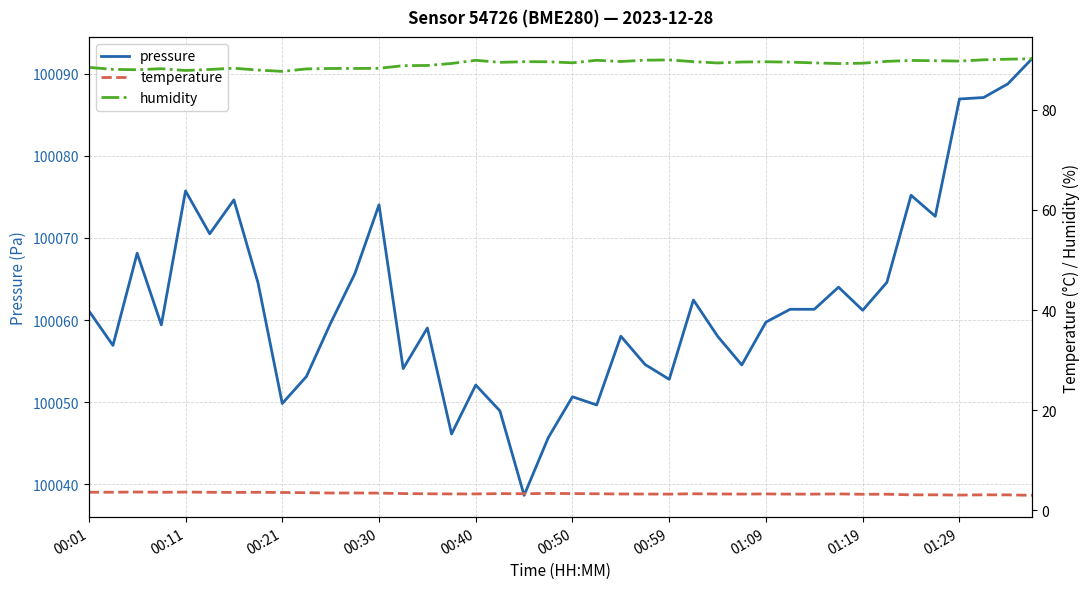

List the series in order of their peak value, lowest first.

temperature, humidity, pressure